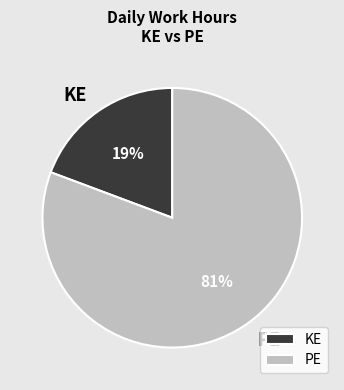

Count the number of slices in the pie.

2